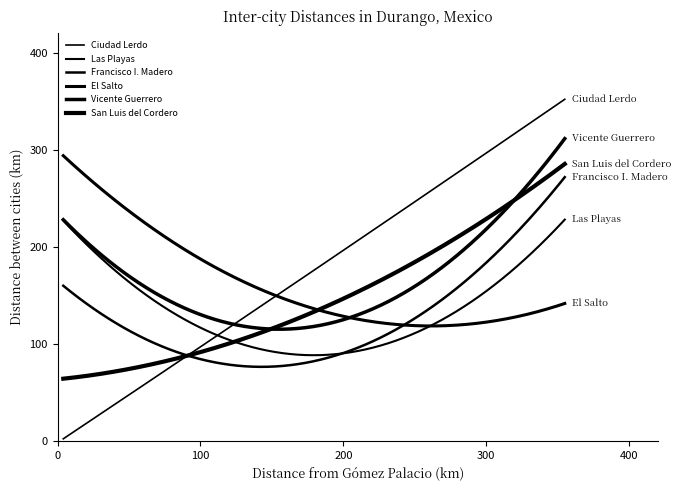

Which series has the widest spread of values?

Ciudad Lerdo